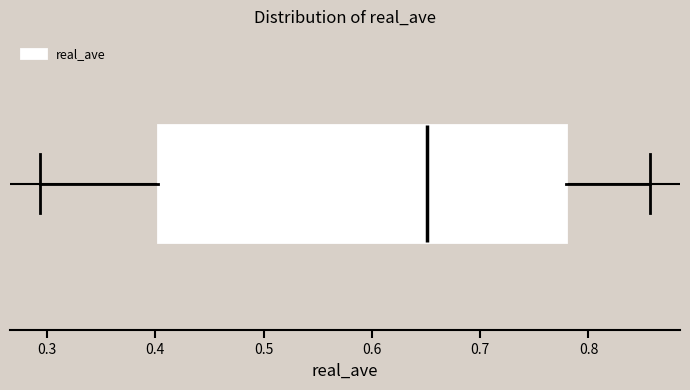

Transcribe this box plot: give where the median line is, the range the box spans, and where the two whiskers end, as read against the x-axis. The values are not printed on the chart, so give them approximately, as read against the axis.

median 0.65, box 0.40 to 0.78, whiskers 0.29 to 0.86